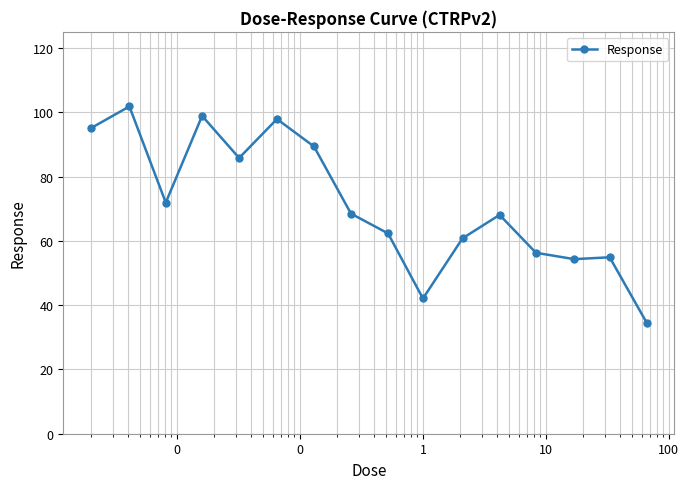

What is the difference between the maximum and minimum values?

67.3